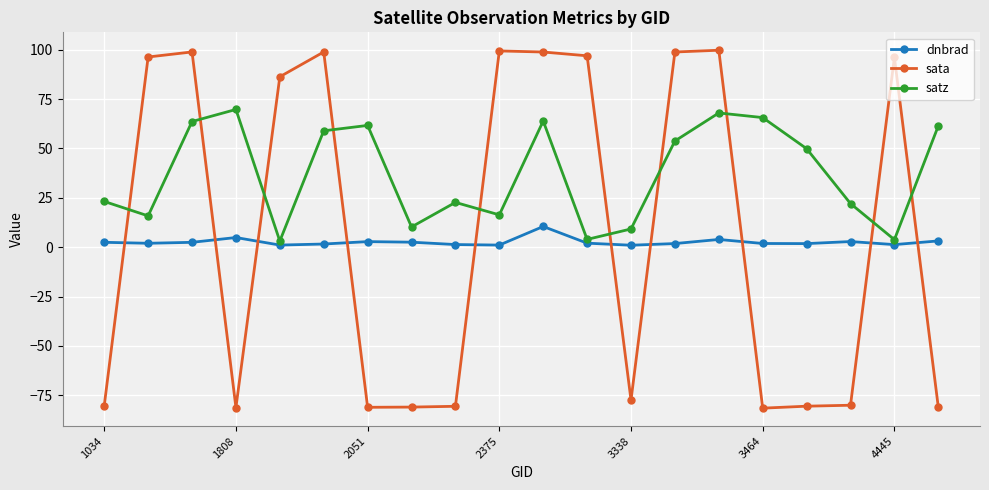

What is the difference between the second highest and second lowest values in the sata series?

180.6